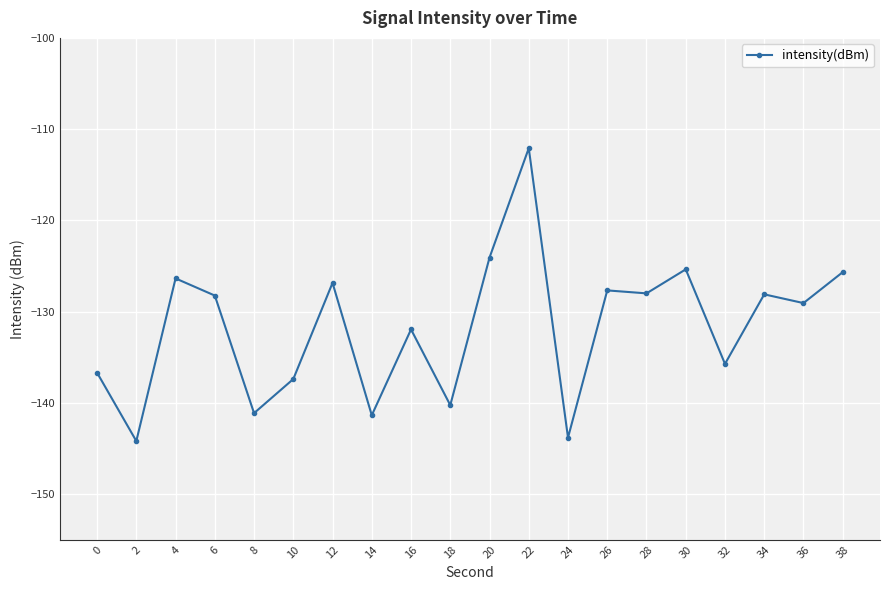

What is the smallest value displayed?

-144.2